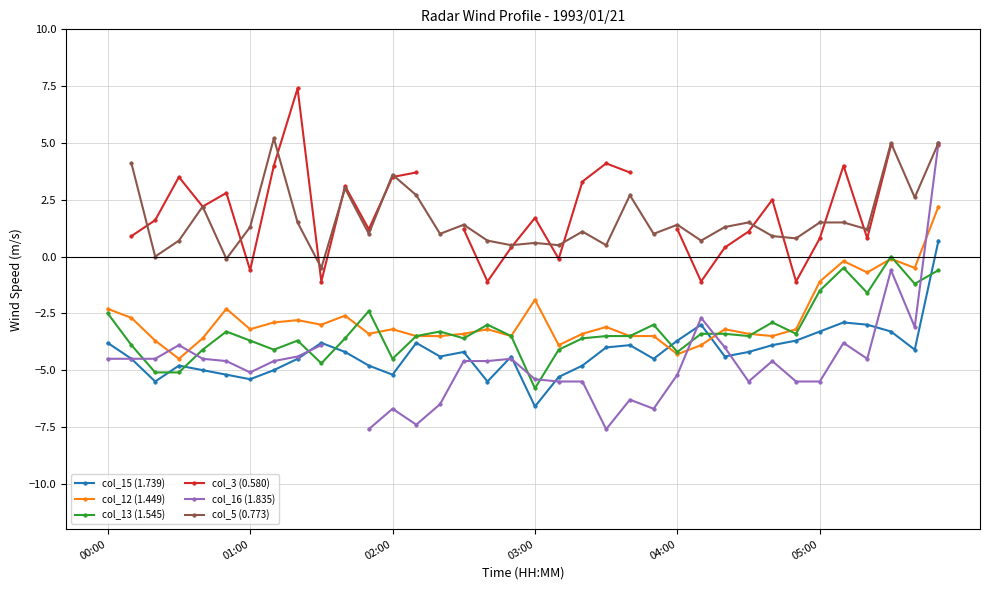

True or false: col_13 (1.545) has more than 2 points higher than both neighbors.

True